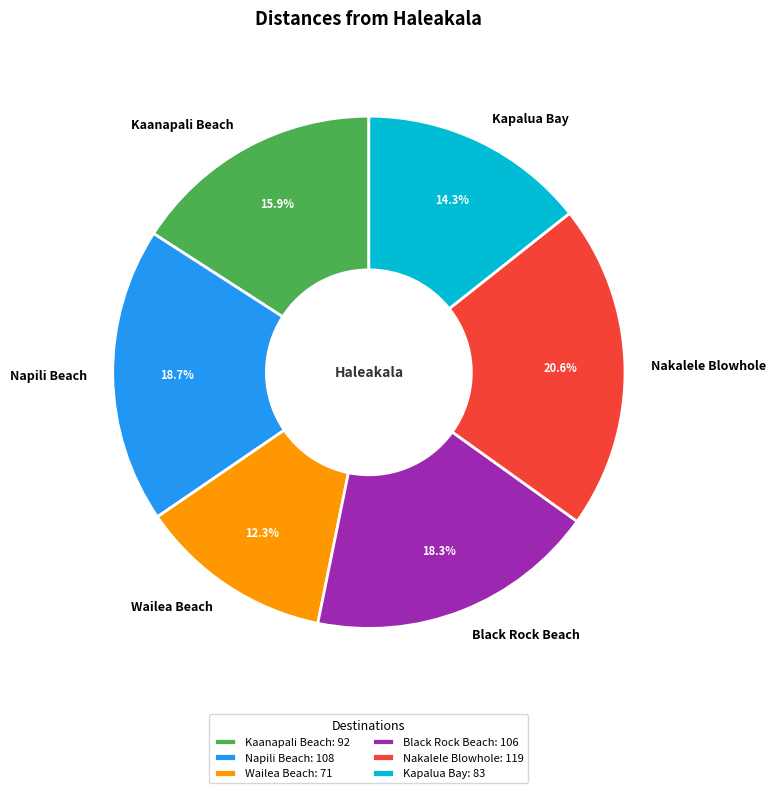

Does any single category account for the majority?

No